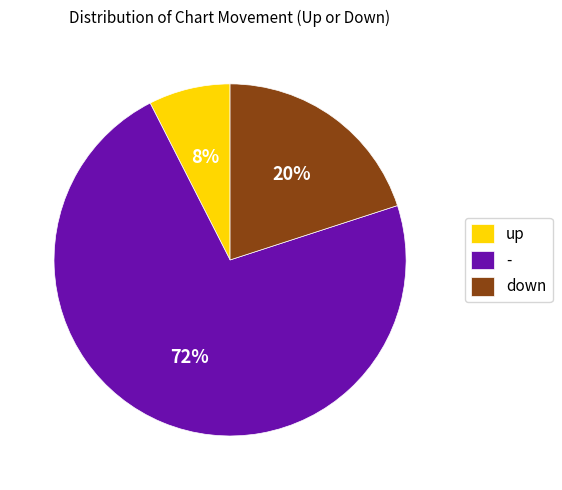

The down slice represents 20% of the pie. True or false?

True